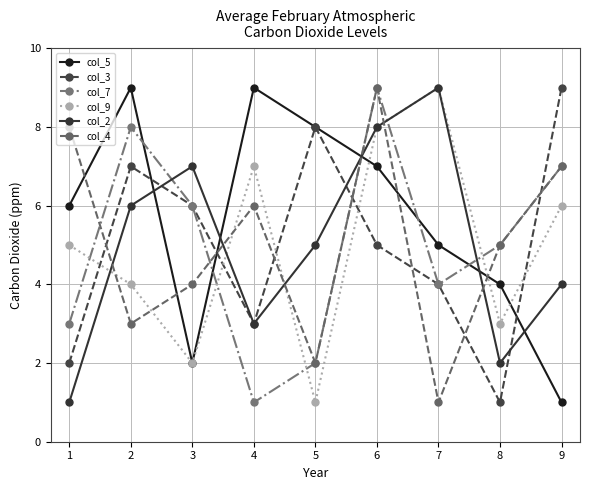

Count the number of categories in the chart.

9